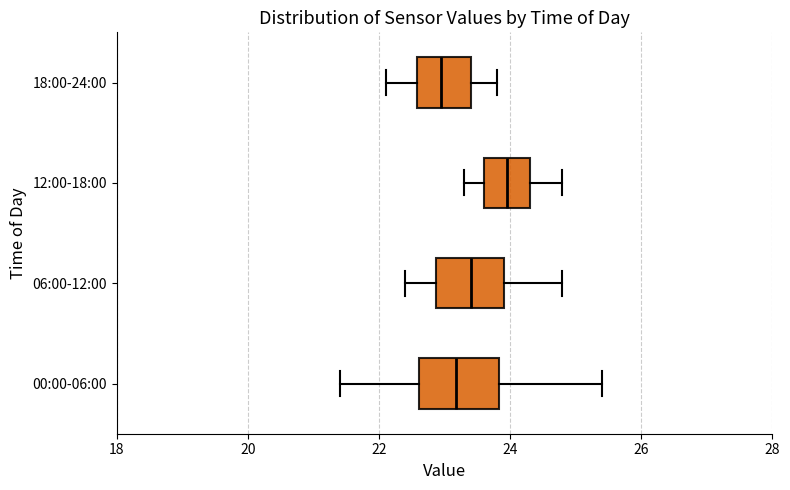

Reading bottom to top, transcribe this box plot: for each box, give where its median line is, the range the box spans, and where its two whiskers end, as read against the x-axis. The values are not printed on the chart, so give them approximately, as read against the axis.

00:00-06:00: median 23.2, box 22.6 to 23.8, whiskers 21.4 to 25.4
06:00-12:00: median 23.4, box 22.8 to 24.0, whiskers 22.4 to 24.8
12:00-18:00: median 24.0, box 23.6 to 24.4, whiskers 23.4 to 24.8
18:00-24:00: median 23.0, box 22.6 to 23.4, whiskers 22.2 to 23.8